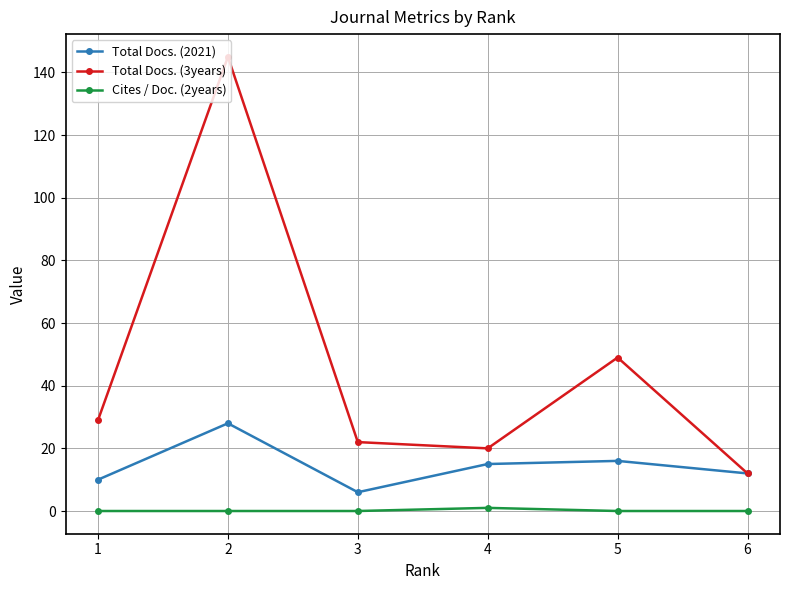

What is the spread (max minus min) of values at 6?

12